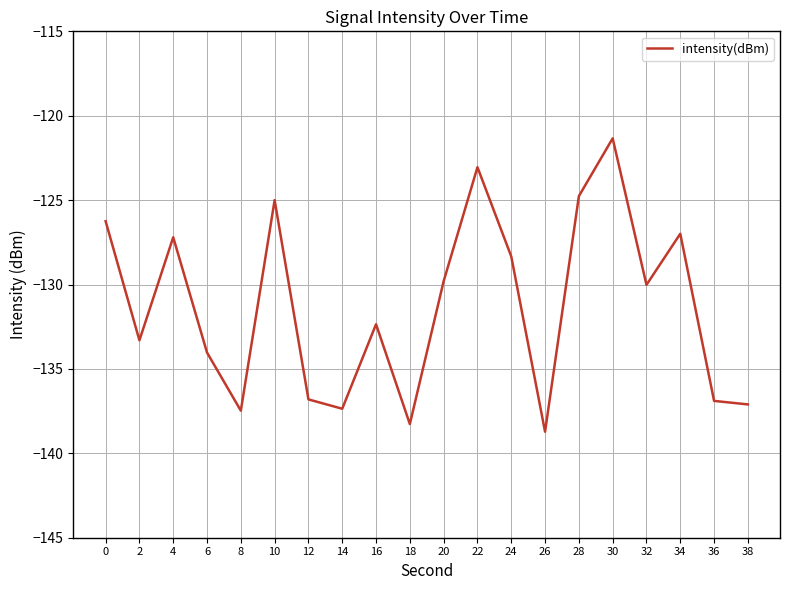

Is it true that the value at 14 is -79.0?

False